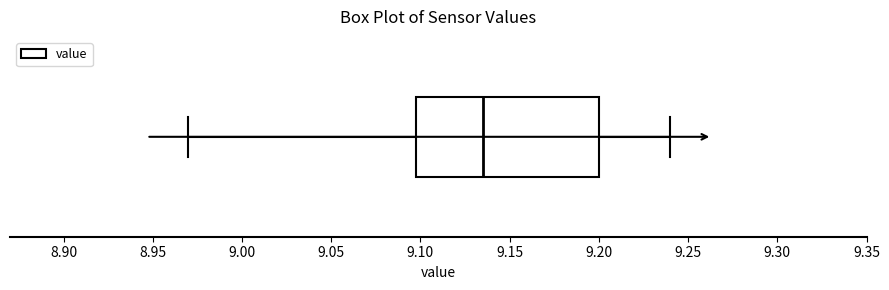

Where does the right whisker of the box end on the x-axis? The values are not printed on the chart, so give them approximately, as read against the axis.

9.240